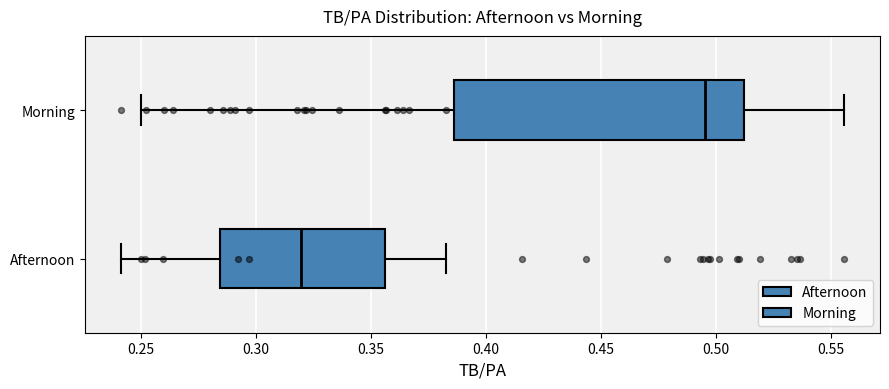

Comparing the boxes themselves (not the whiskers), which one is the widest?

Morning